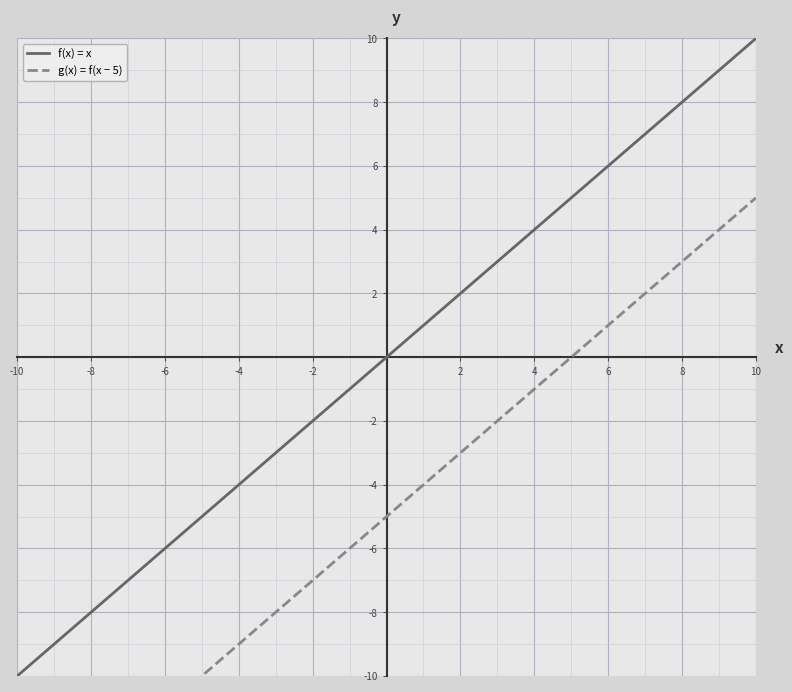

What is the lowest value of the g(x) = f(x − 5) series?

-15